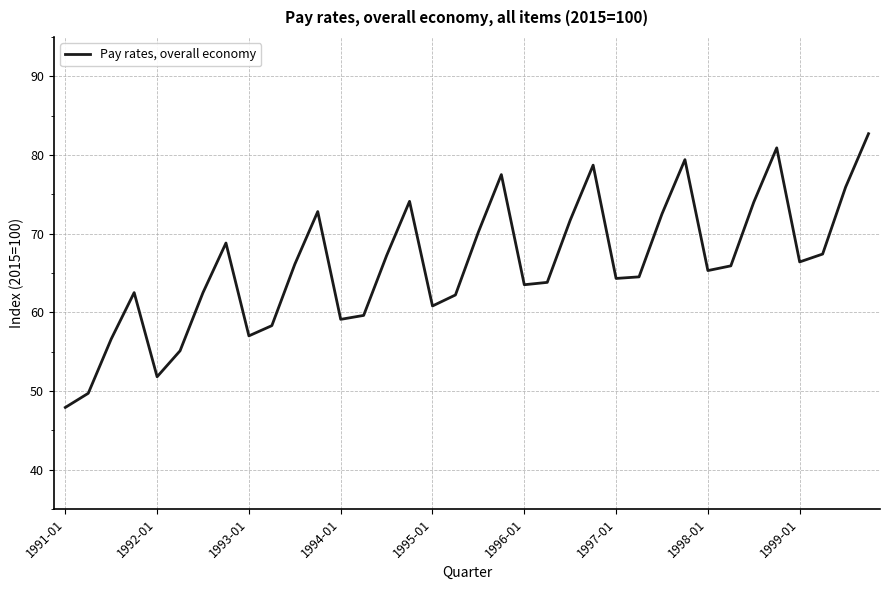

What is the minimum value shown in the chart?

47.9